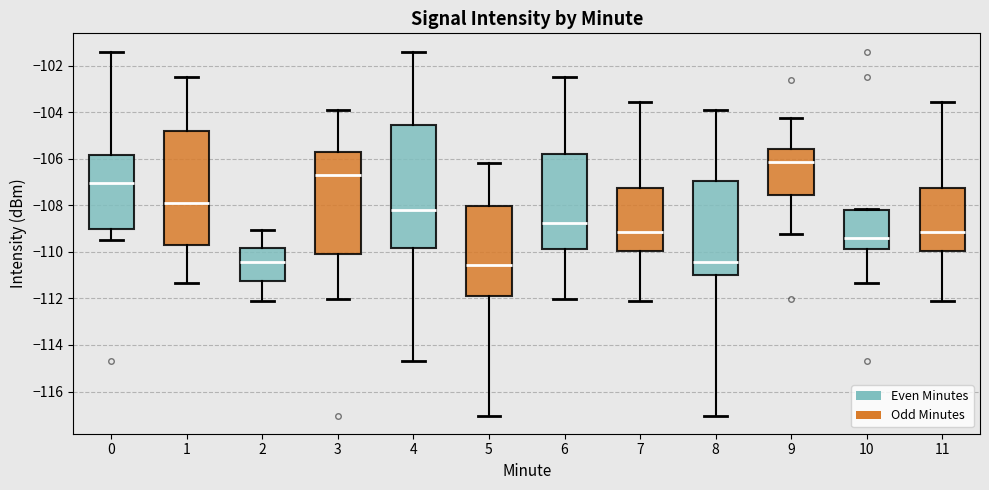

Which box has the highest median line?

9